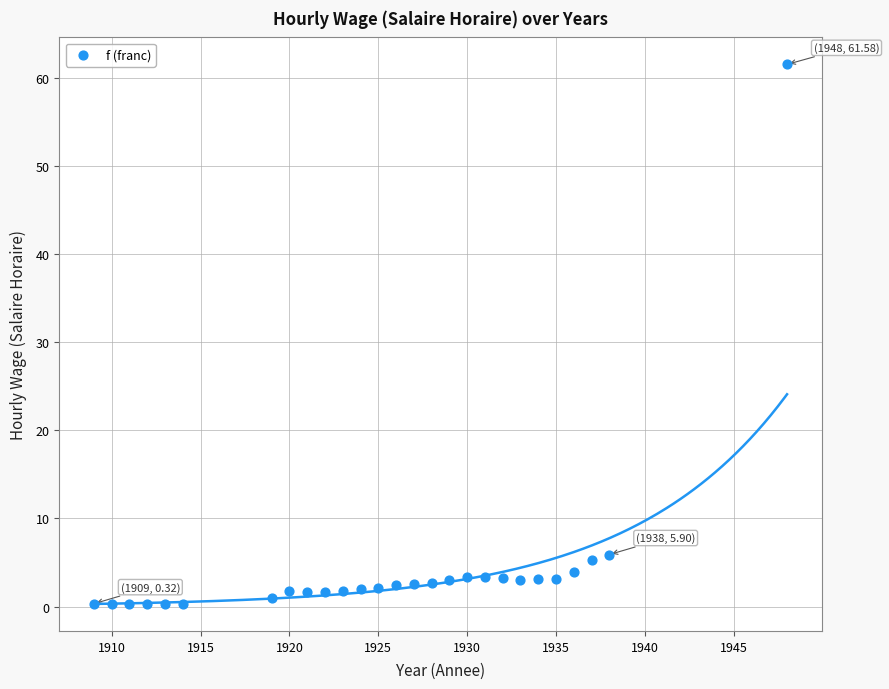

What is the range of X values (max minus min)?

39.0